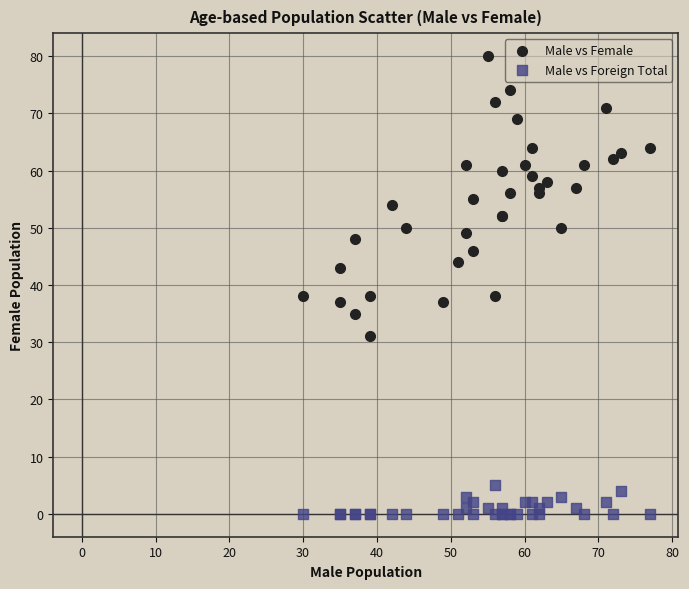

Which series has the largest Y range (max minus min)?

Male vs Female